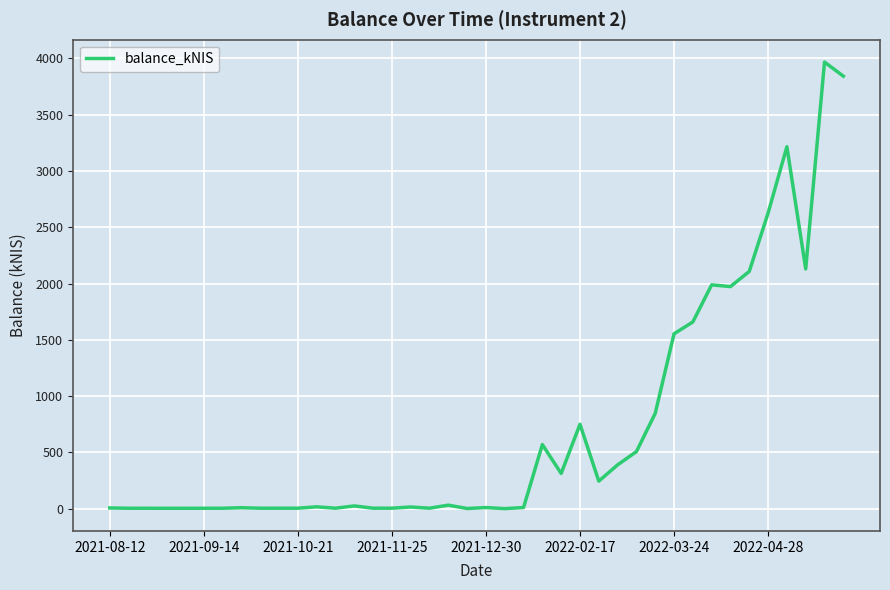

What is the difference between the maximum and minimum values?

3968.4